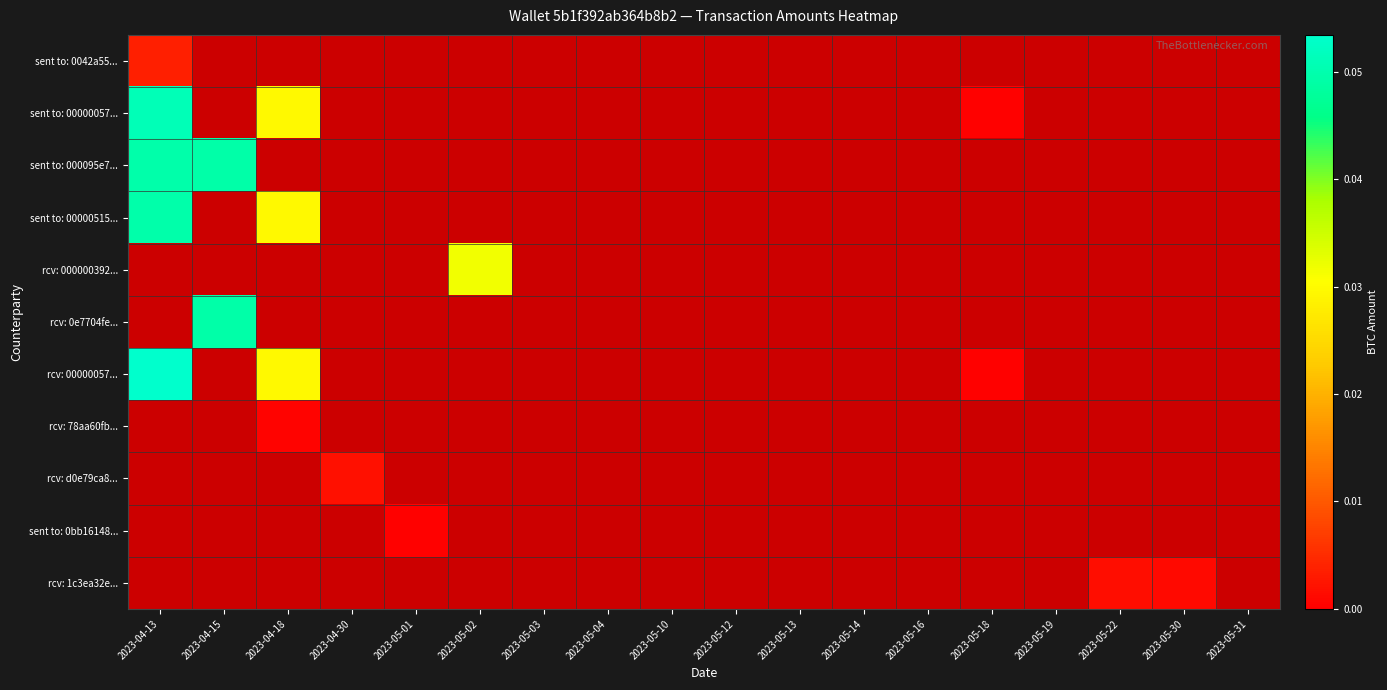

What is the total value across all series at 2023-04-13?

0.2